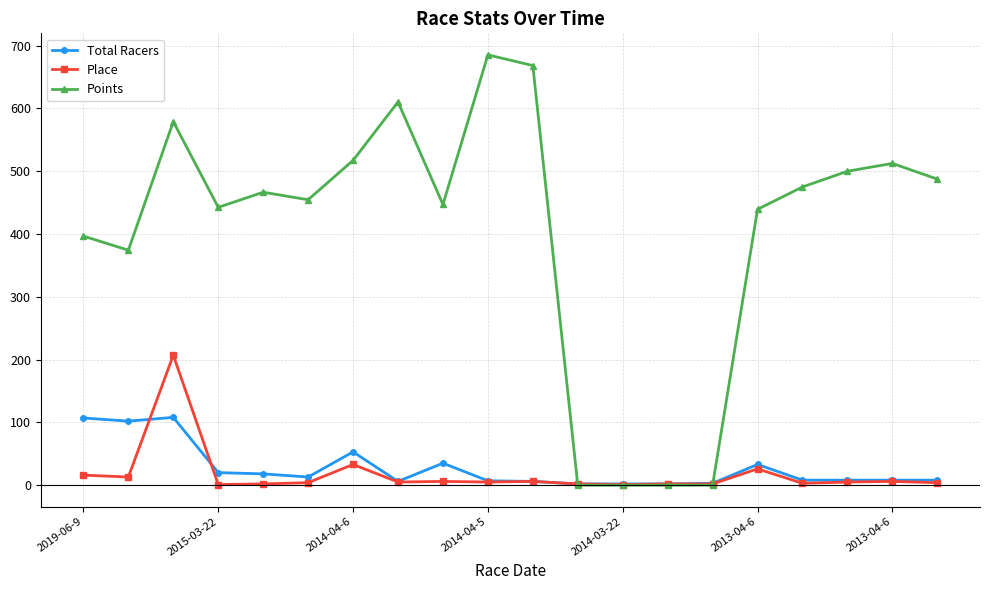

Which series has the largest range (max minus min)?

Points